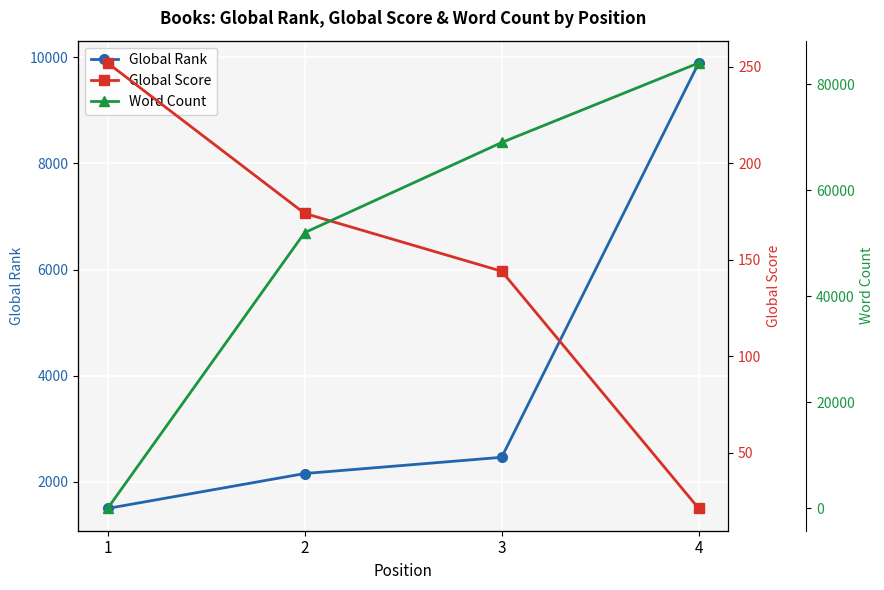

How many intersections are there between Word Count and Global Score?

1